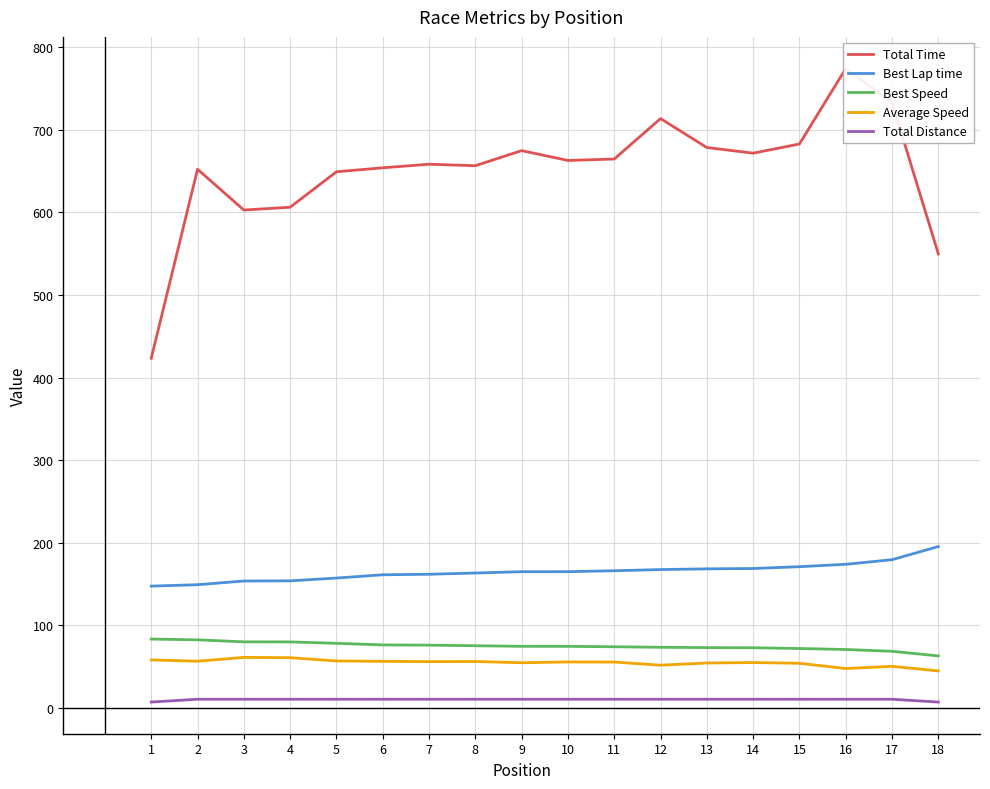

Rank the categories by Total Distance value from highest to lowest.

2, 3, 4, 5, 6, 7, 8, 9, 10, 11, 12, 13, 14, 15, 16, 17, 1, 18